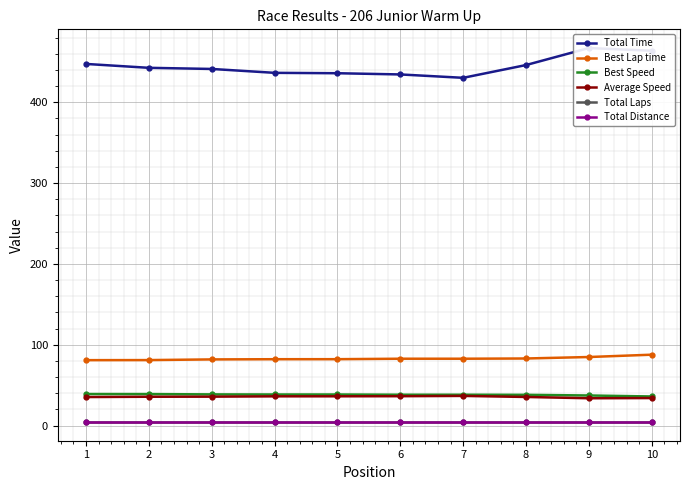

How many interior local peaks does the Average Speed series have?

1